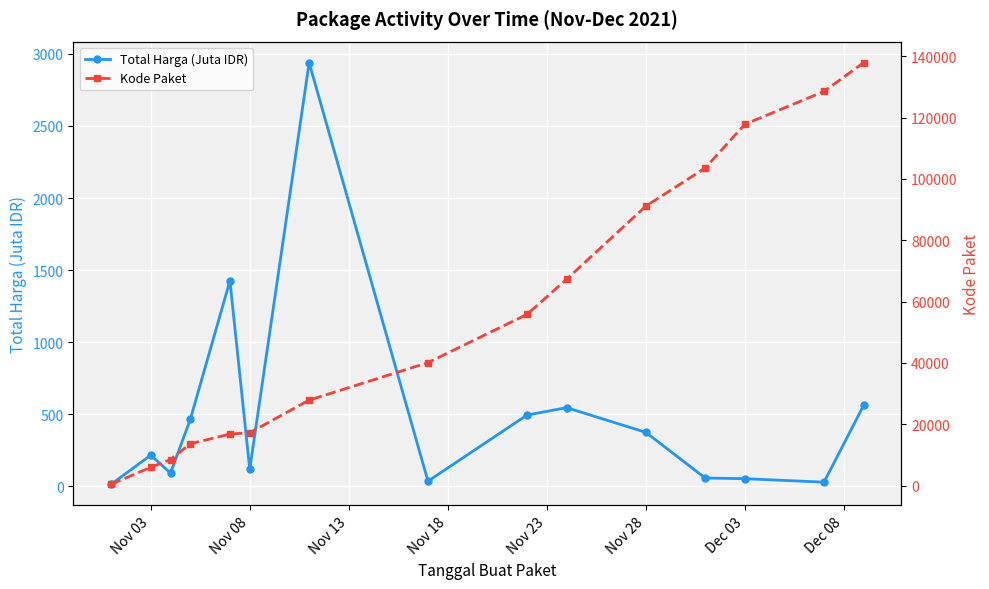

Where is the first local maximum for Total Harga (Juta IDR)?

Nov 03